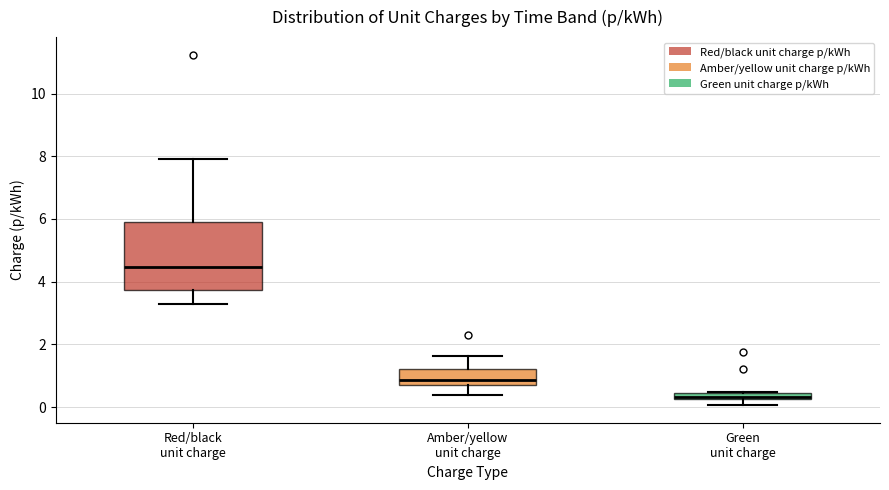

Which box is the tallest, from its lower edge to its upper edge?

Red/black unit charge